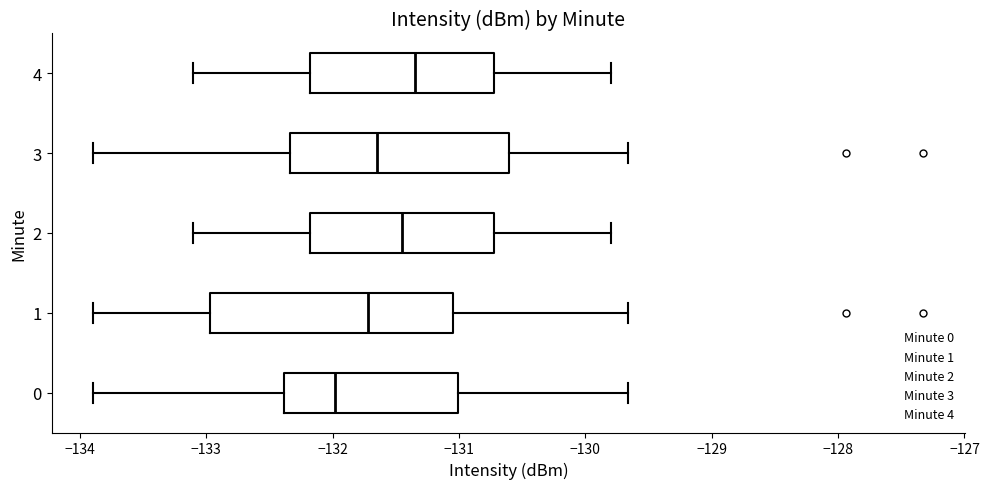

Reading bottom to top, read every box against the x-axis: the position of its median line, the range the box covers, and the ends of its whiskers. The values are not printed on the chart, so give them approximately, as read against the axis.

0: median -132.0, box -132.4 to -131.0, whiskers -133.9 to -129.7
1: median -131.7, box -133.0 to -131.0, whiskers -133.9 to -129.7
2: median -131.4, box -132.2 to -130.7, whiskers -133.1 to -129.8
3: median -131.6, box -132.3 to -130.6, whiskers -133.9 to -129.7
4: median -131.3, box -132.2 to -130.7, whiskers -133.1 to -129.8